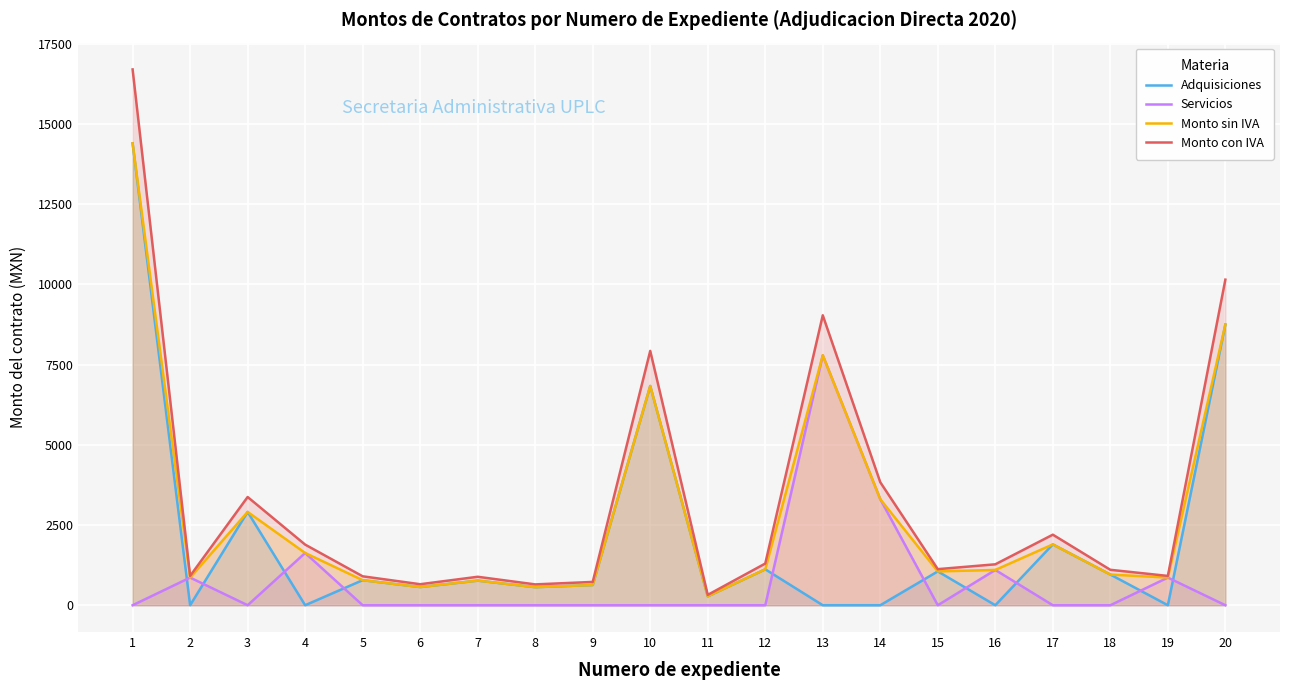

At which category is the sum across all series the highest?

1